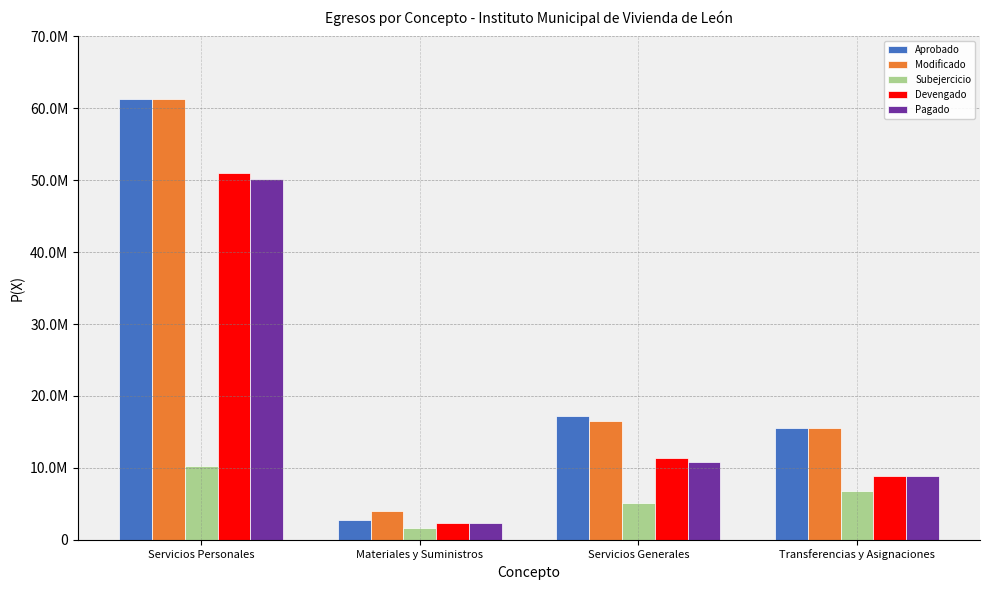

Which has a higher value, Servicios Personales or Transferencias y Asignaciones?

Servicios Personales